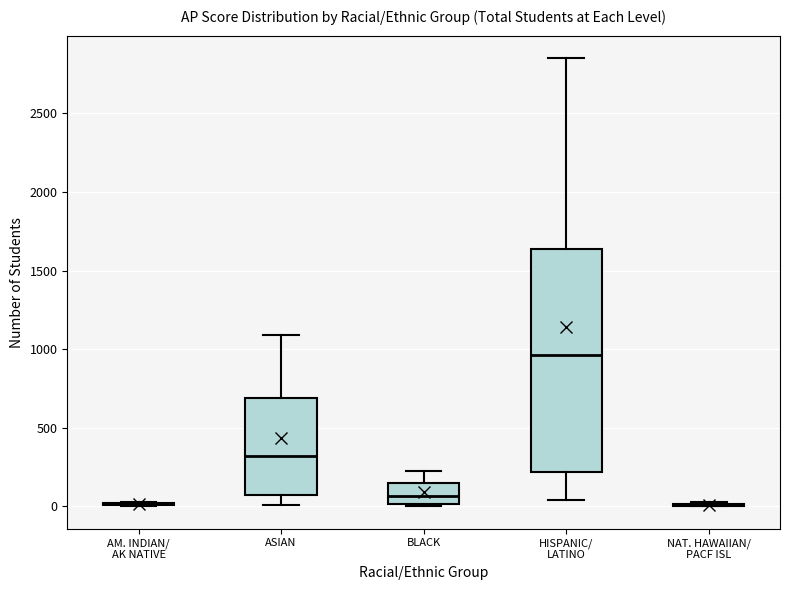

Reading left to right, transcribe this box plot: for each box, give where its median line is, the range the box spans, and where its two whiskers end, as read against the y-axis. The values are not printed on the chart, so give them approximately, as read against the axis.

AM. INDIAN/ AK NATIVE: box collapsed to a line at 0, whiskers 0 to 50
ASIAN: median 300, box 50 to 700, whiskers 0 to 1100
BLACK: median 50, box 0 to 150, whiskers 0 to 200
HISPANIC/ LATINO: median 950, box 200 to 1650, whiskers 50 to 2850
NAT. HAWAIIAN/ PACF ISL: box collapsed to a line at 0, whiskers 0 to 50